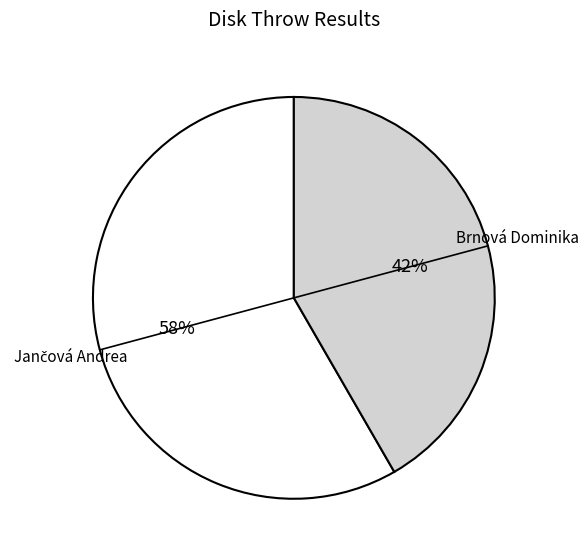

Count the number of slices in the pie.

2